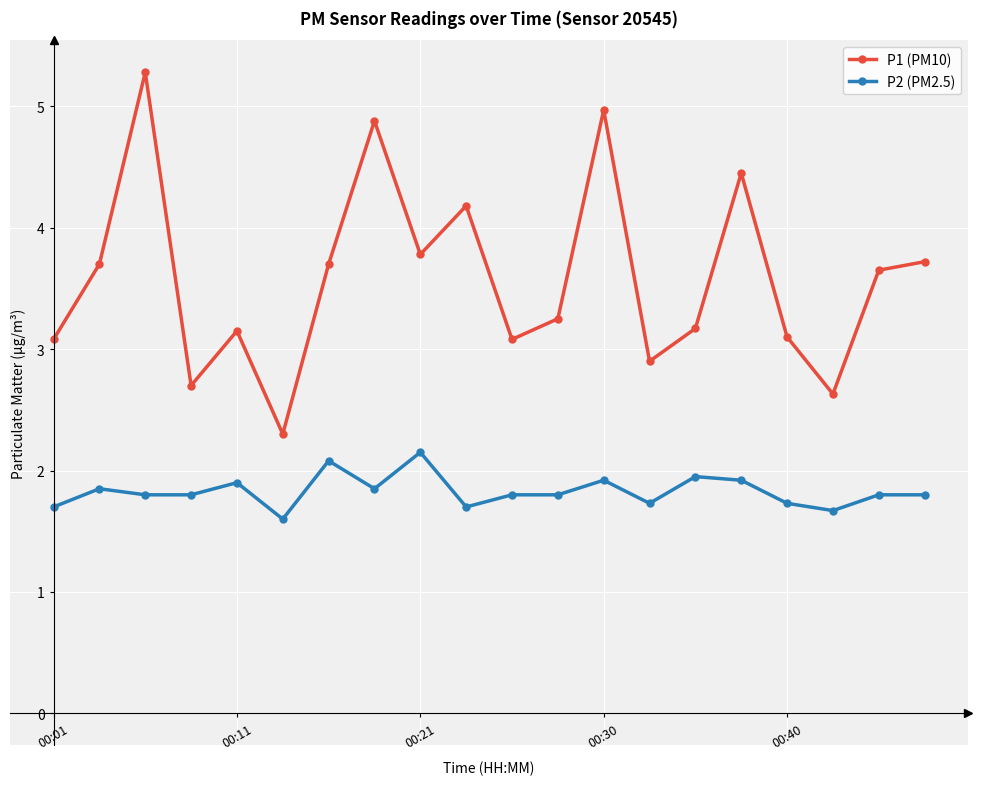

At how many categories does at least one series exceed 1?

20